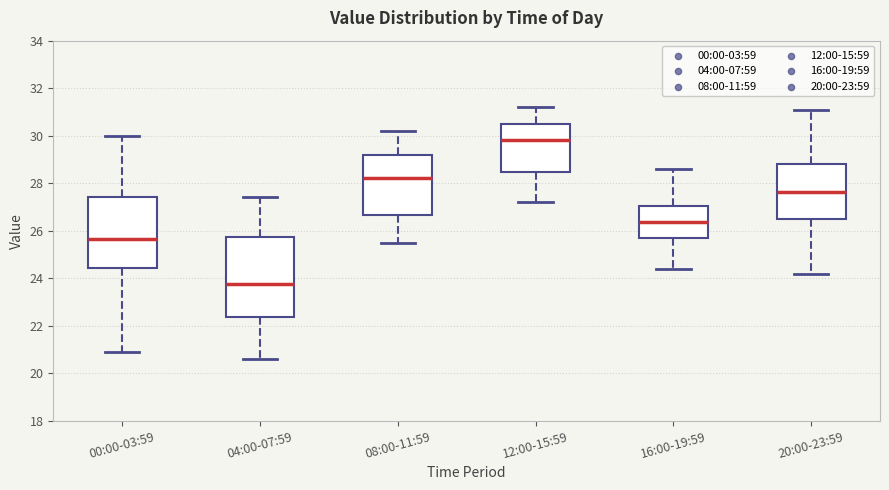

Comparing the boxes themselves (not the whiskers), which one is the tallest?

04:00-07:59